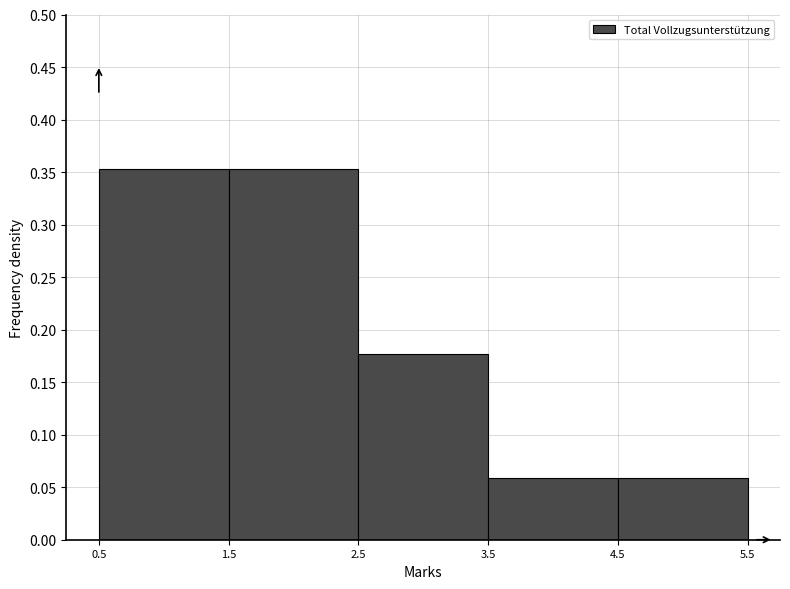

Which has a higher value, 2.5 or 4.5?

2.5